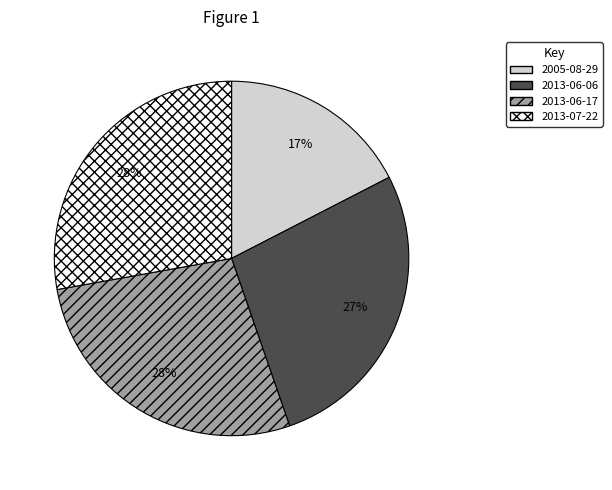

Which slice is the smallest?

2005-08-29